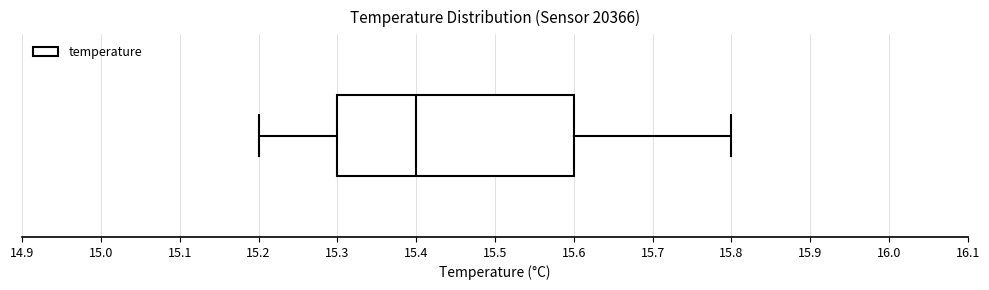

Read this box plot against the x-axis: the position of the median line, the range covered by the box, and the ends of both whiskers. The values are not printed on the chart, so give them approximately, as read against the axis.

median 15.4, box 15.3 to 15.6, whiskers 15.2 to 15.8